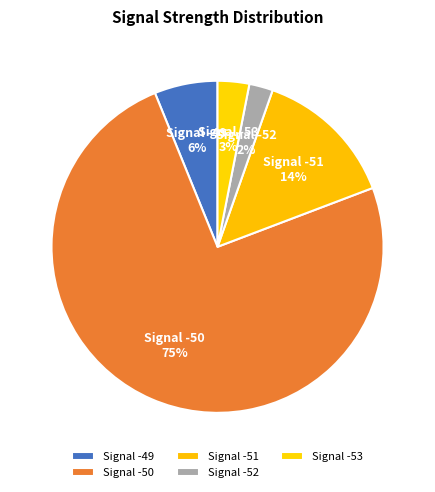

To the nearest percent, what is the difference between the Signal -53 and Signal -51 slice percentages?

11%